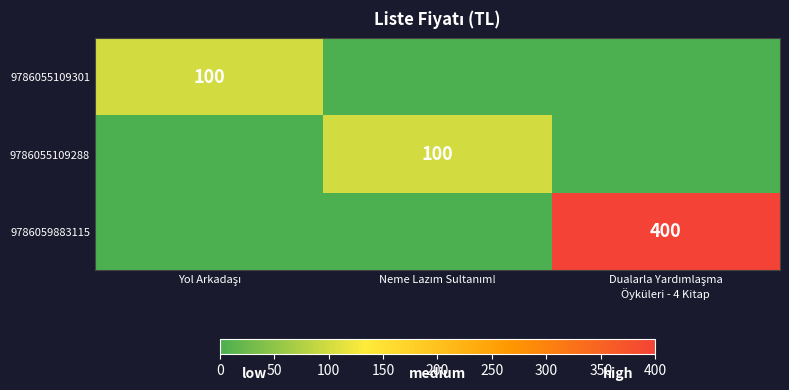

The value of 9786059883115 at Neme Lazım Sultanım! is 0. True or false?

True